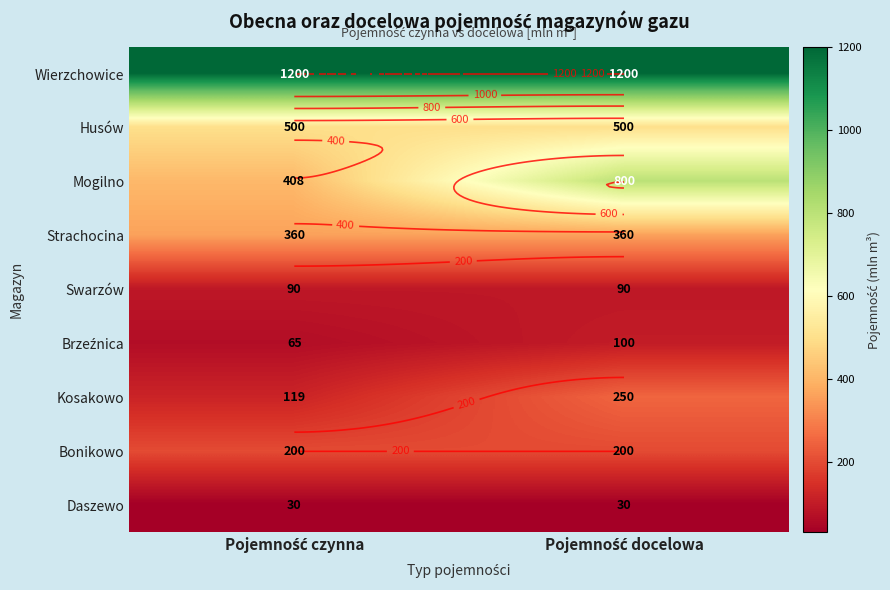

The Daszewo series shows 13 at Pojemność czynna. True or false?

False